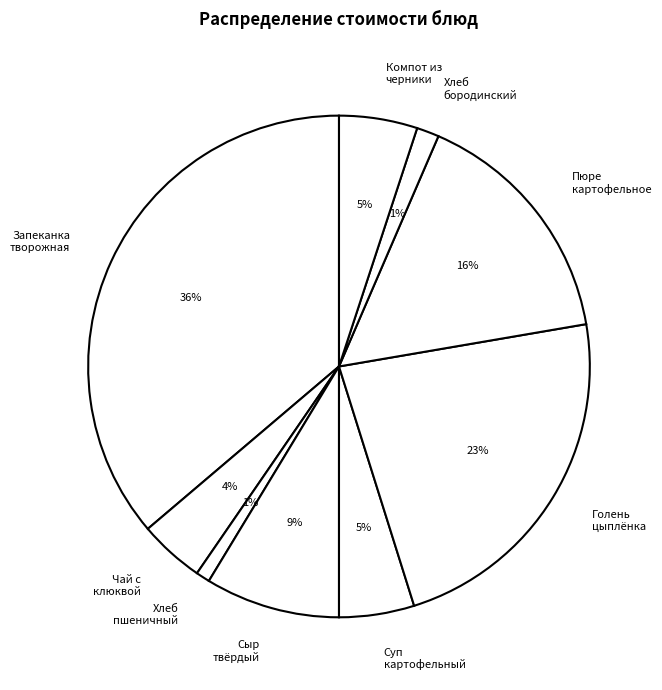

Combined, do Суп картофельный and Запеканка творожная account for over 50%?

No